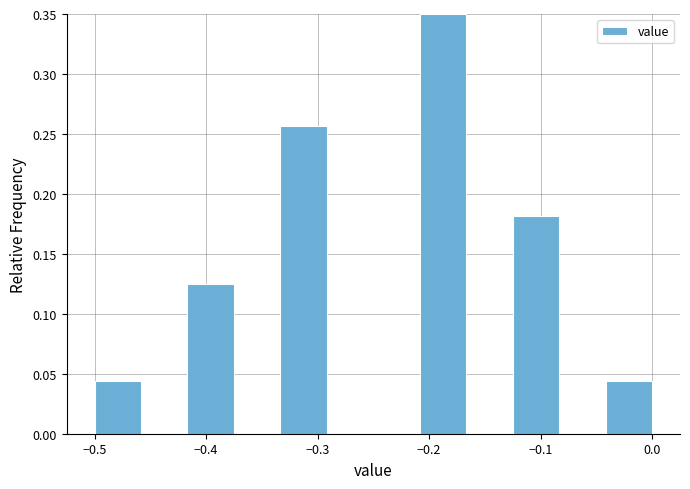

What is the height of the bar covering -0.50 to -0.46 on the x-axis? Neither the bar edges nor the heights are printed on the chart, so give them approximately, as read against the axes.

0.045